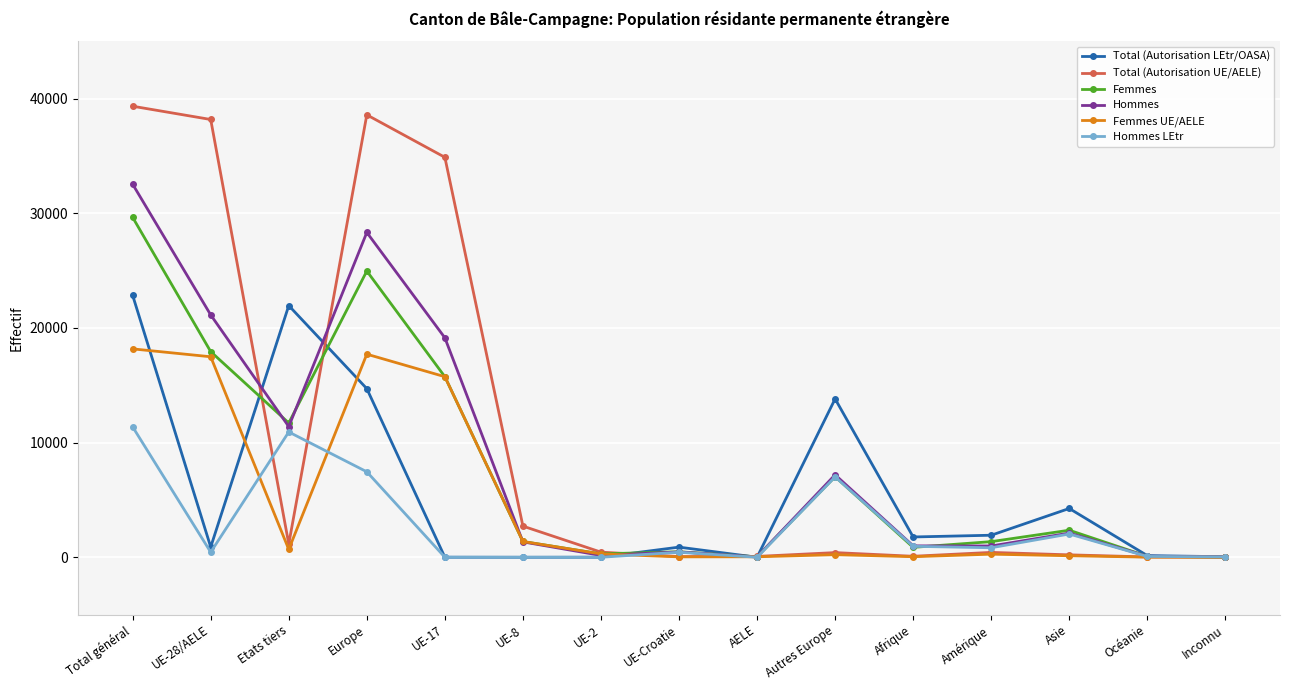

Is it true that Hommes equals 7190 at Autres Europe?

True